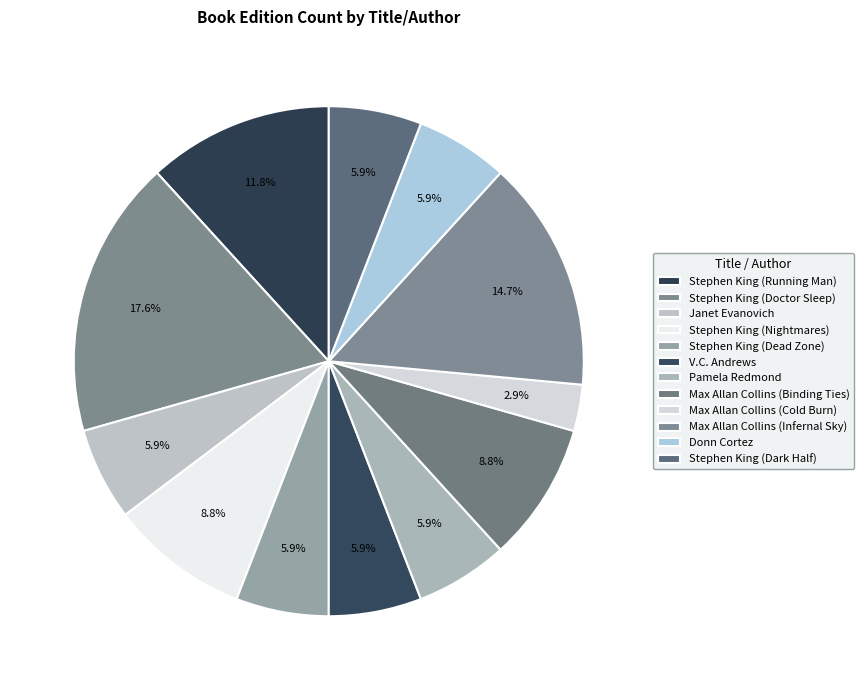

Rank the categories by value from lowest to highest.

Max Allan Collins (Cold Burn), Janet Evanovich, Stephen King (Dead Zone), V.C. Andrews, Pamela Redmond, Donn Cortez, Stephen King (Dark Half), Stephen King (Nightmares), Max Allan Collins (Binding Ties), Stephen King (Running Man), Max Allan Collins (Infernal Sky), Stephen King (Doctor Sleep)